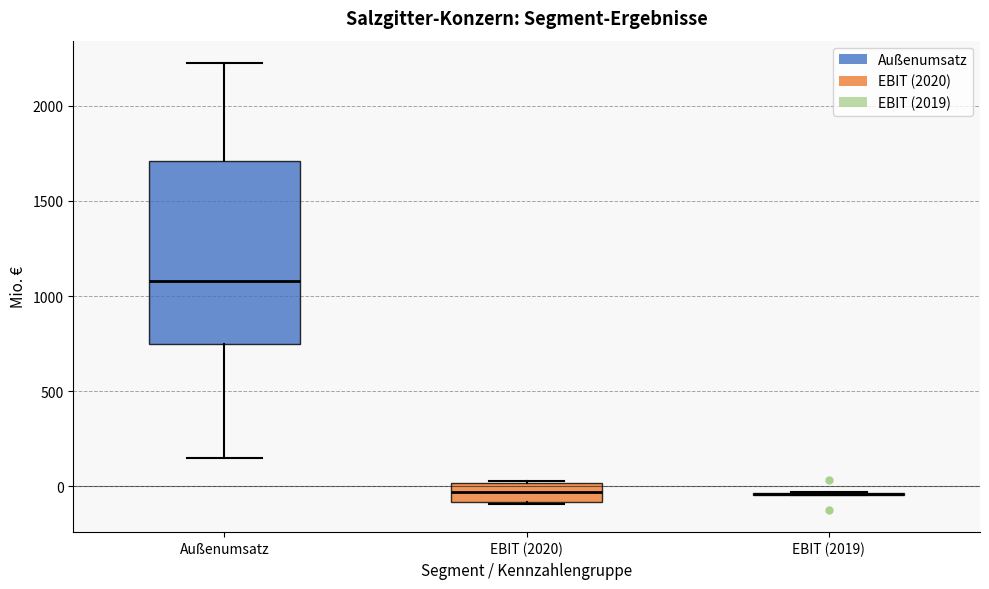

Where is the upper edge of the box for EBIT (2020) on the y-axis? The values are not printed on the chart, so give them approximately, as read against the axis.

0